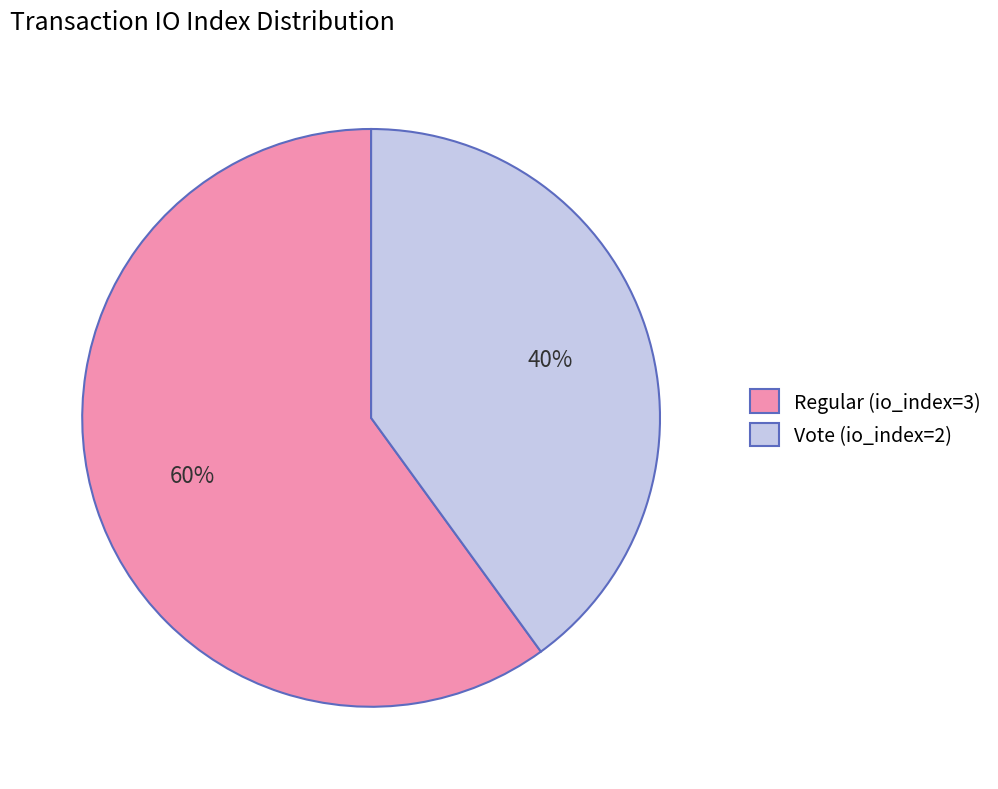

True or false: Vote (io_index=2) accounts for 47% of the total.

False